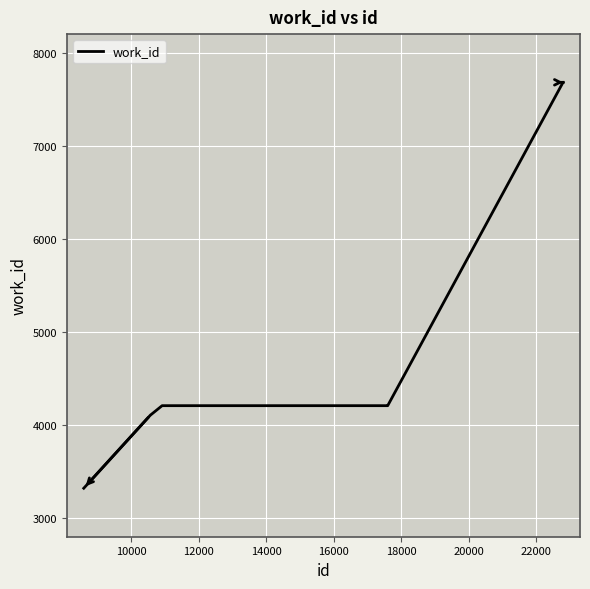

What is the difference between the maximum and minimum values?

4361